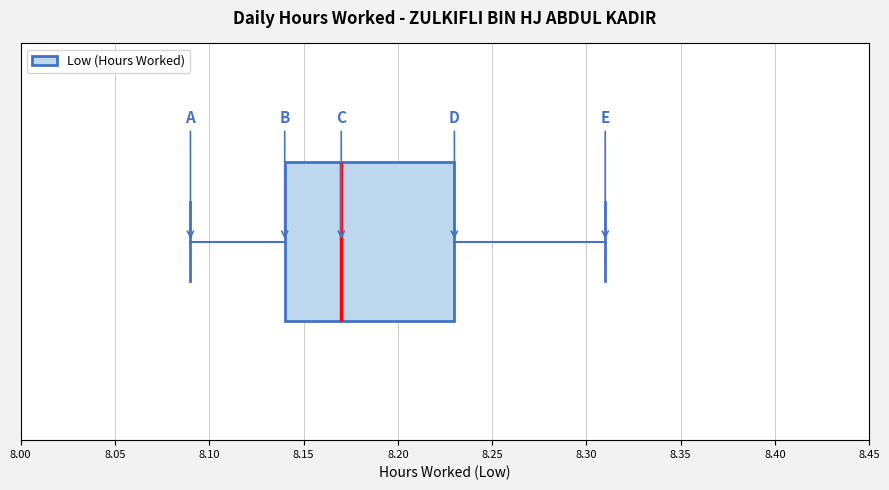

Read this box plot against the x-axis: the position of the median line, the range covered by the box, and the ends of both whiskers. The values are not printed on the chart, so give them approximately, as read against the axis.

median 8.17, box 8.14 to 8.23, whiskers 8.09 to 8.31